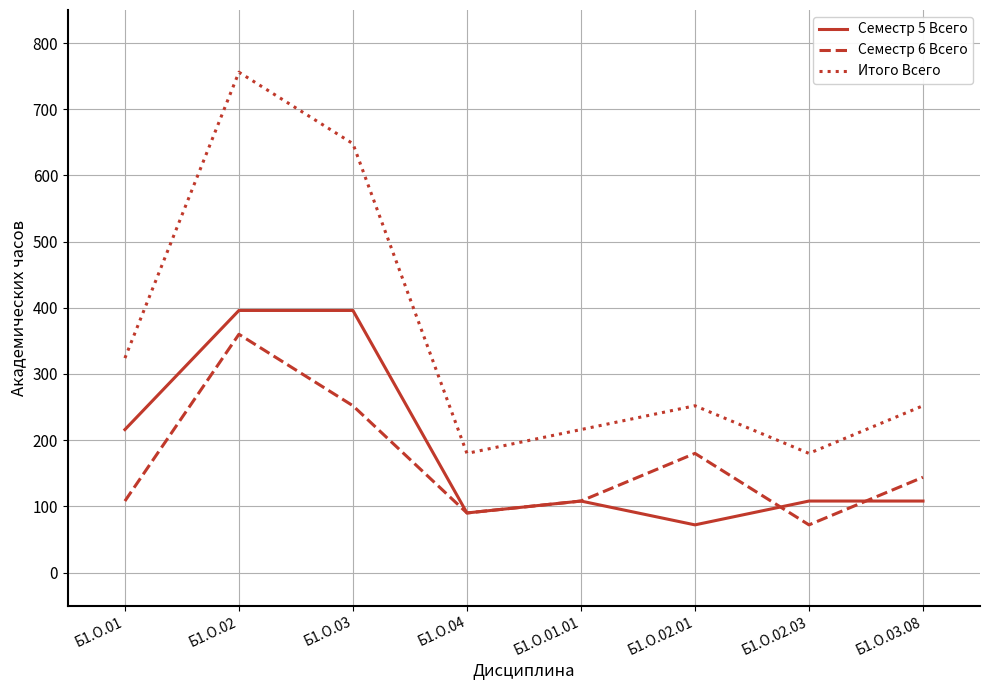

At Б1.О.02, list the series in order from largest to smallest.

Итого Всего, Семестр 5 Всего, Семестр 6 Всего